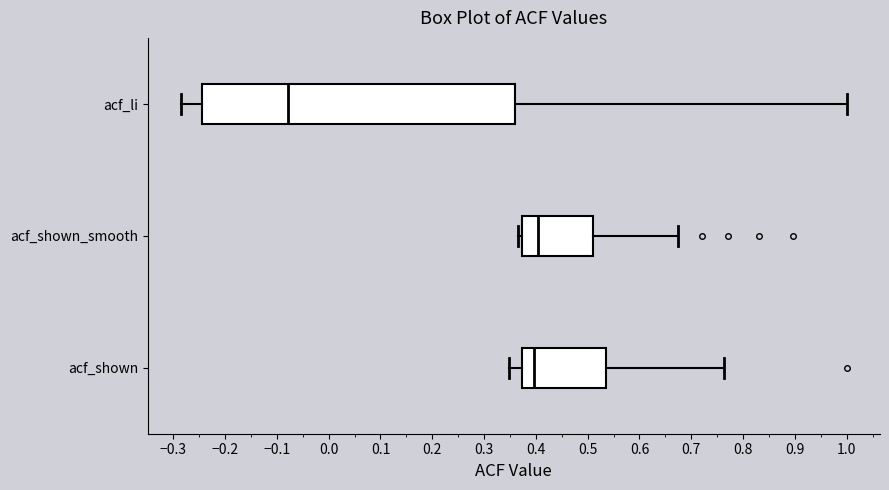

Which box is the widest, from its left edge to its right edge?

acf_li